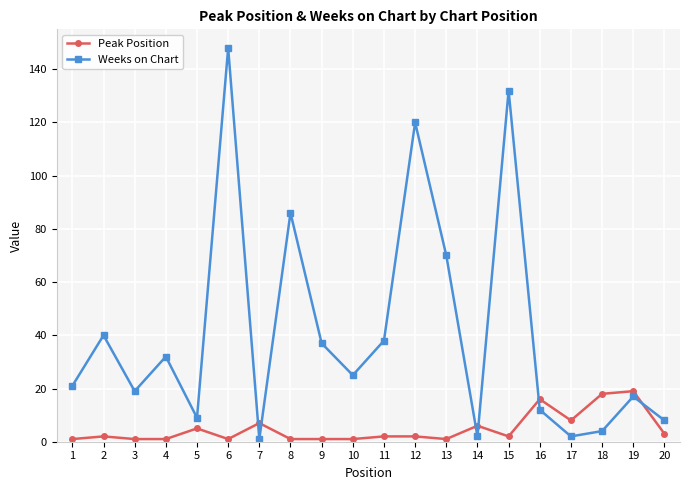

At which category does Weeks on Chart reach its first local peak?

2